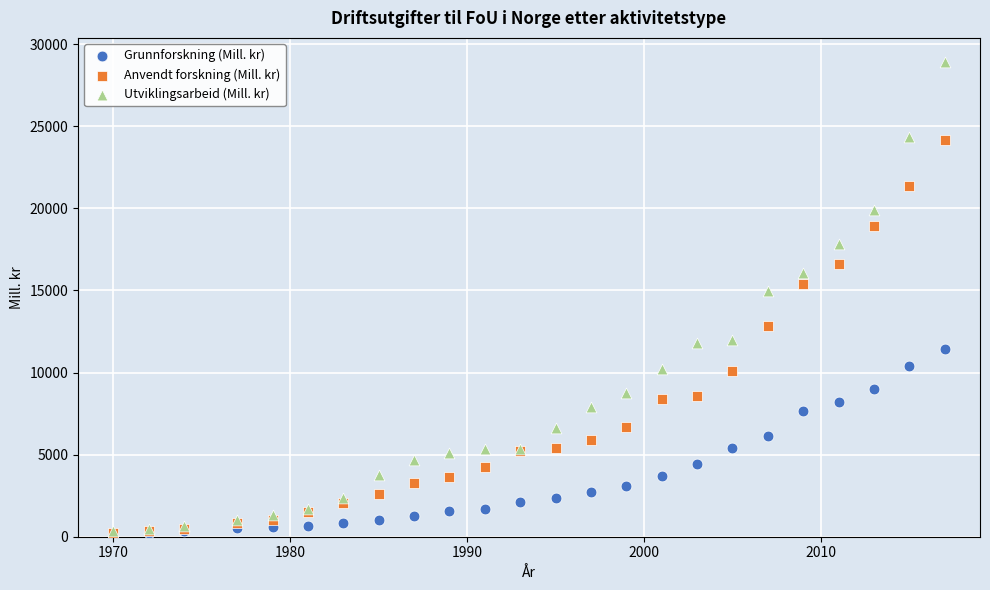

In the Utviklingsarbeid (Mill. kr) series, what Y value is closest to 14647?

14990.5